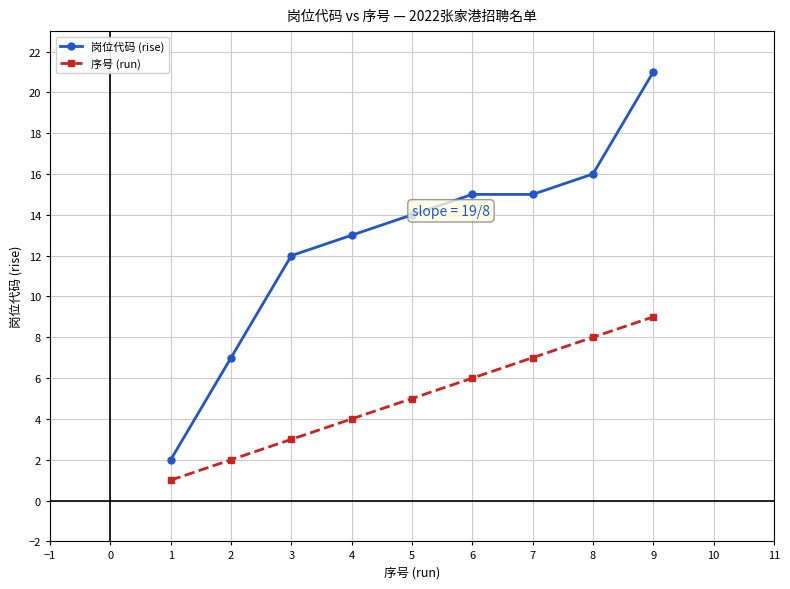

List the series in order of their peak value, lowest first.

序号 (run), 岗位代码 (rise)